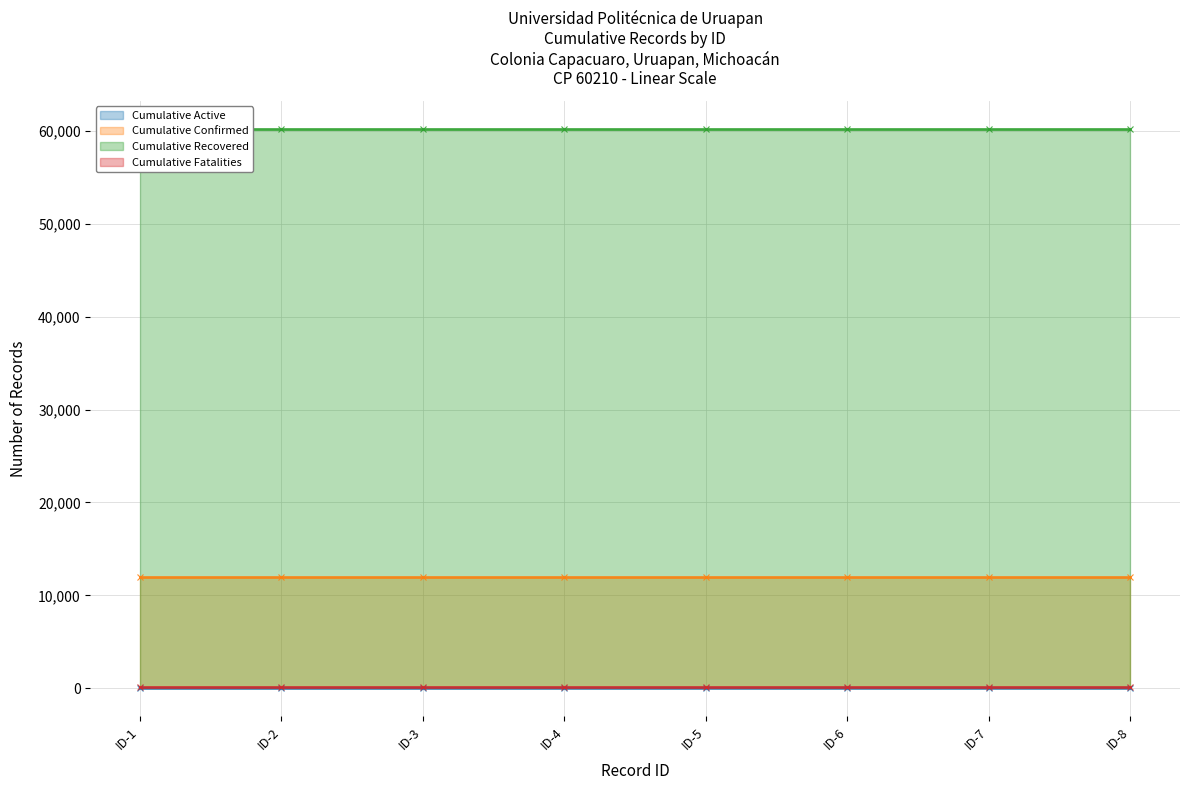

True or false: Cumulative Confirmed and Cumulative Recovered intersect in this chart.

False